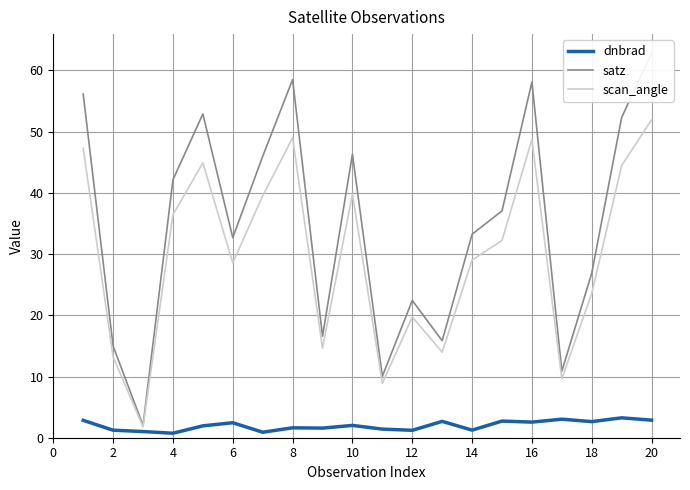

Is it true that scan_angle equals 78.9 at 8?

False